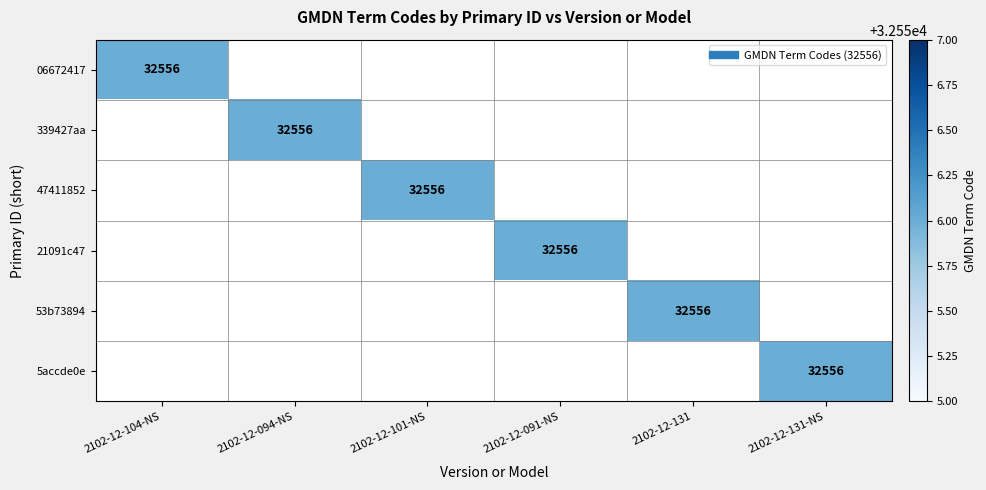

At which category does the chart reach its minimum across all series?

2102-12-094-NS